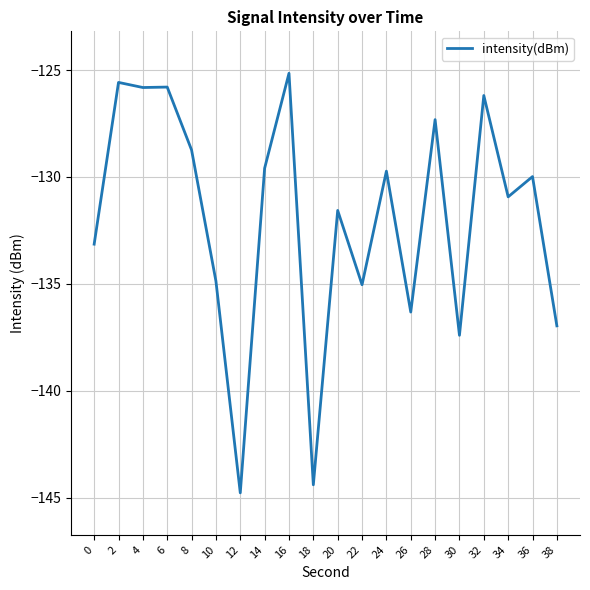

What is the difference between the values at 26 and 12?

8.5